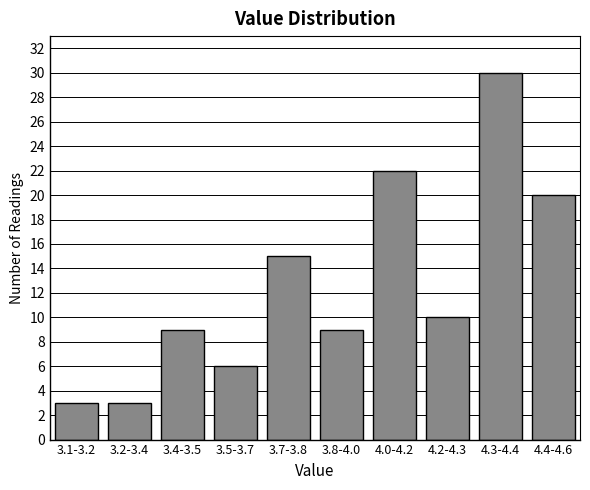

Reading left to right, extract all data points from this chart.

3.1-3.2=3	3.2-3.4=3	3.4-3.5=9	3.5-3.7=6	3.7-3.8=15	3.8-4.0=9	4.0-4.2=22	4.2-4.3=10	4.3-4.4=30	4.4-4.6=20